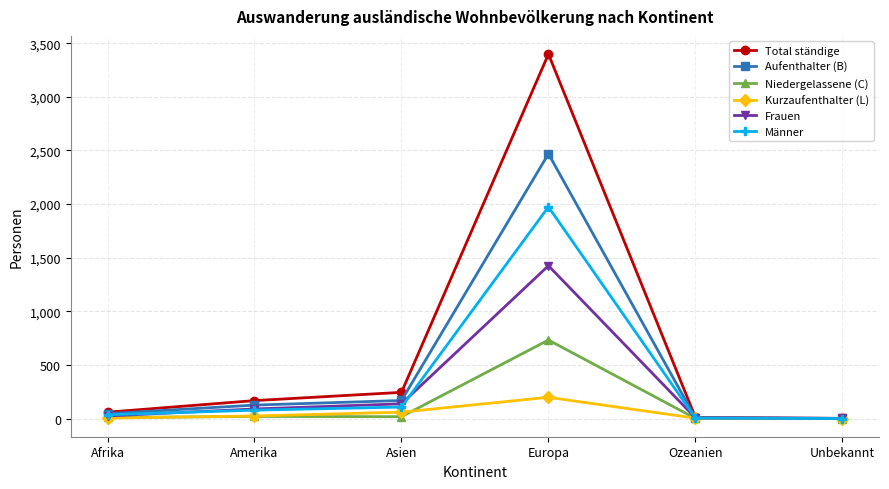

How many values in the Aufenthalter (B) series are below 125?

3